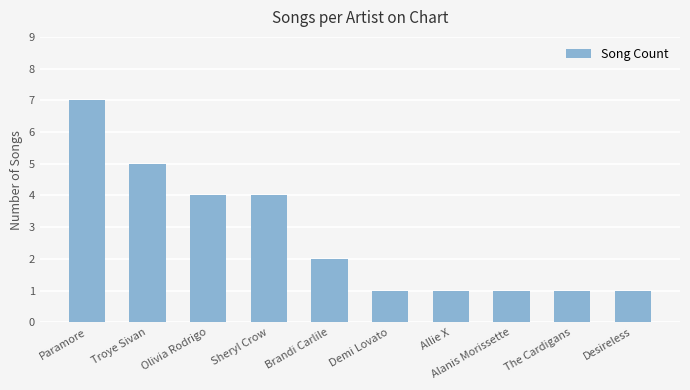

The value at Troye Sivan is 5. True or false?

True